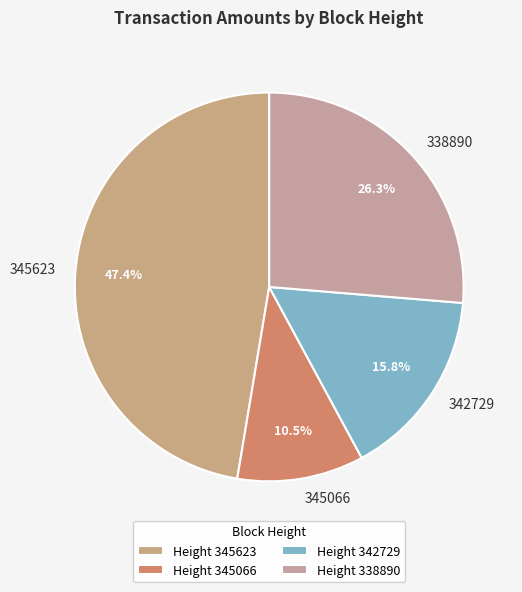

Rank the categories by value from lowest to highest.

345066, 342729, 338890, 345623